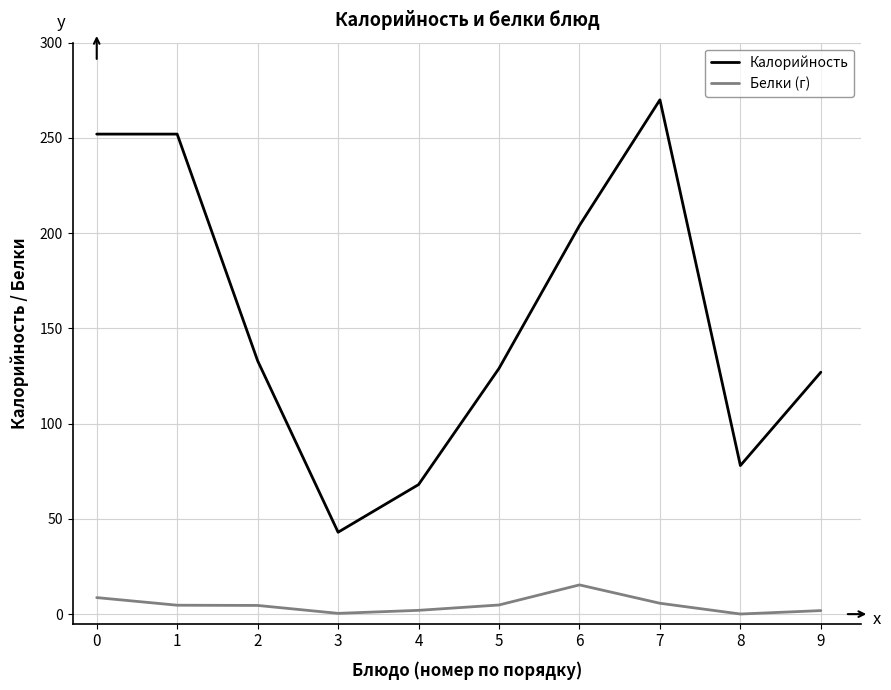

True or false: Калорийность and Белки (г) cross at least once.

False